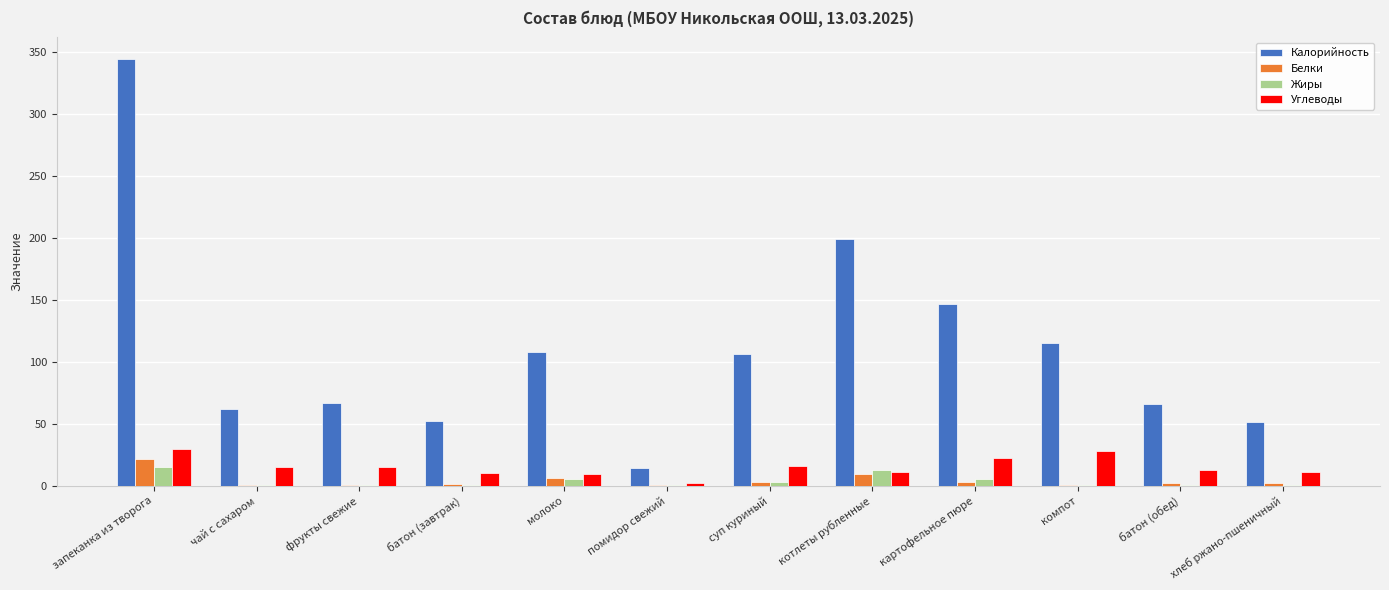

What is the average value of the Углеводы series?

15.2